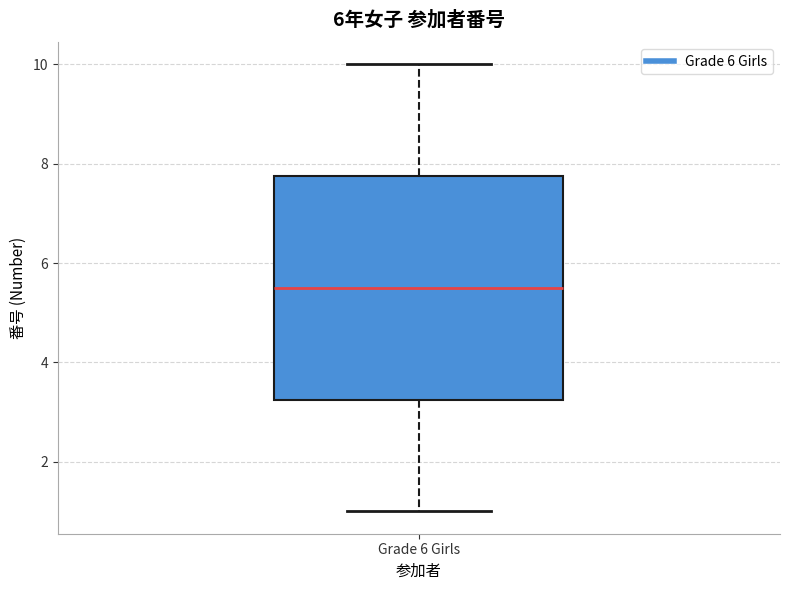

Where is the upper edge of the box for Grade 6 Girls on the y-axis? The values are not printed on the chart, so give them approximately, as read against the axis.

7.8